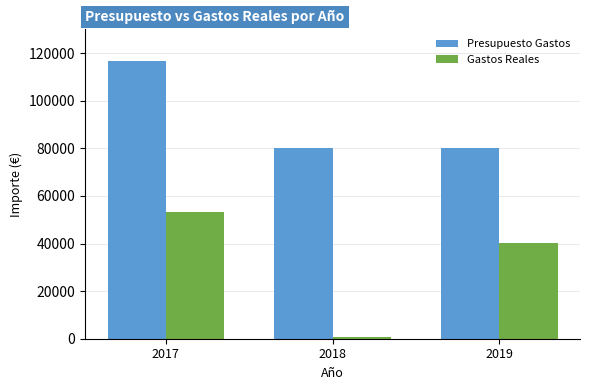

Does the chart contain stacked bars?

No